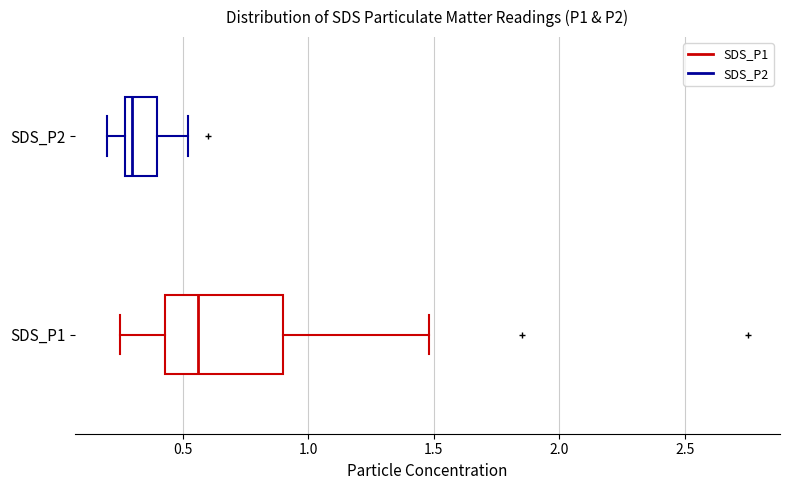

Where does the median line of the box for SDS_P2 sit on the x-axis? The values are not printed on the chart, so give them approximately, as read against the axis.

0.30